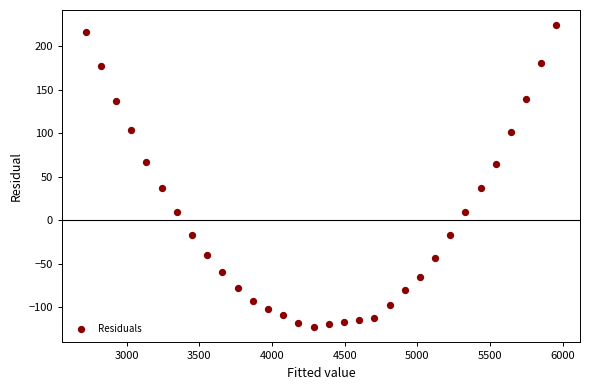

What is the range of X values (max minus min)?

3237.4